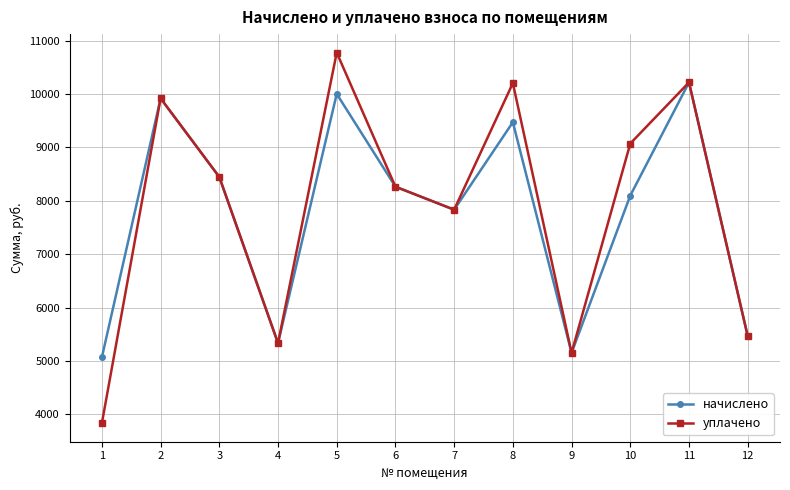

What is the difference between the maximum and minimum values in the уплачено series?

6942.5